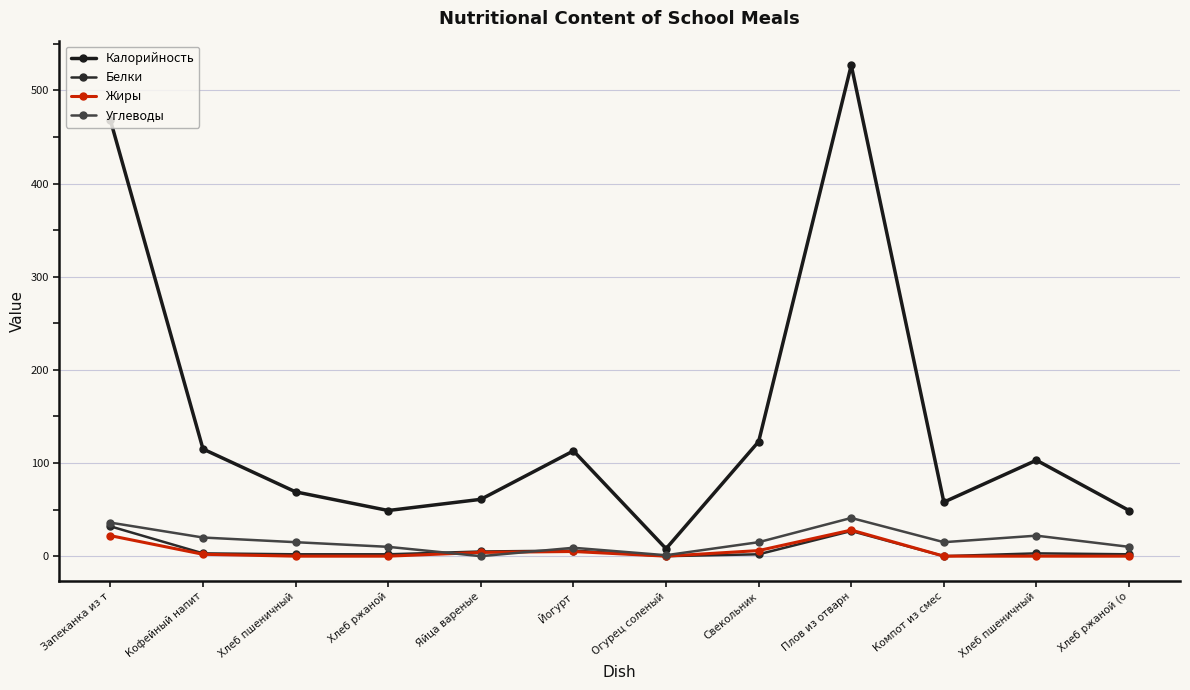

True or false: Углеводы has more than 2 points higher than both neighbors.

True